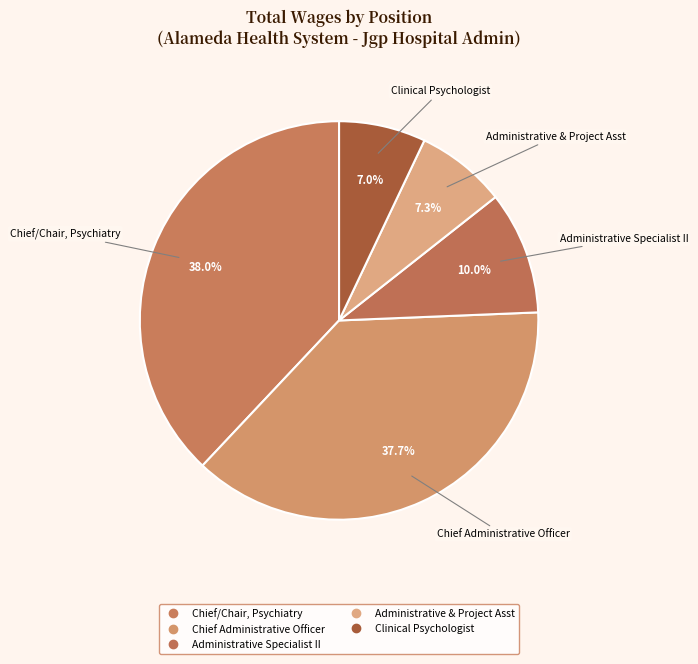

Rank the categories by value from highest to lowest.

Chief/Chair, Psychiatry, Chief Administrative Officer, Administrative Specialist II, Administrative & Project Asst, Clinical Psychologist